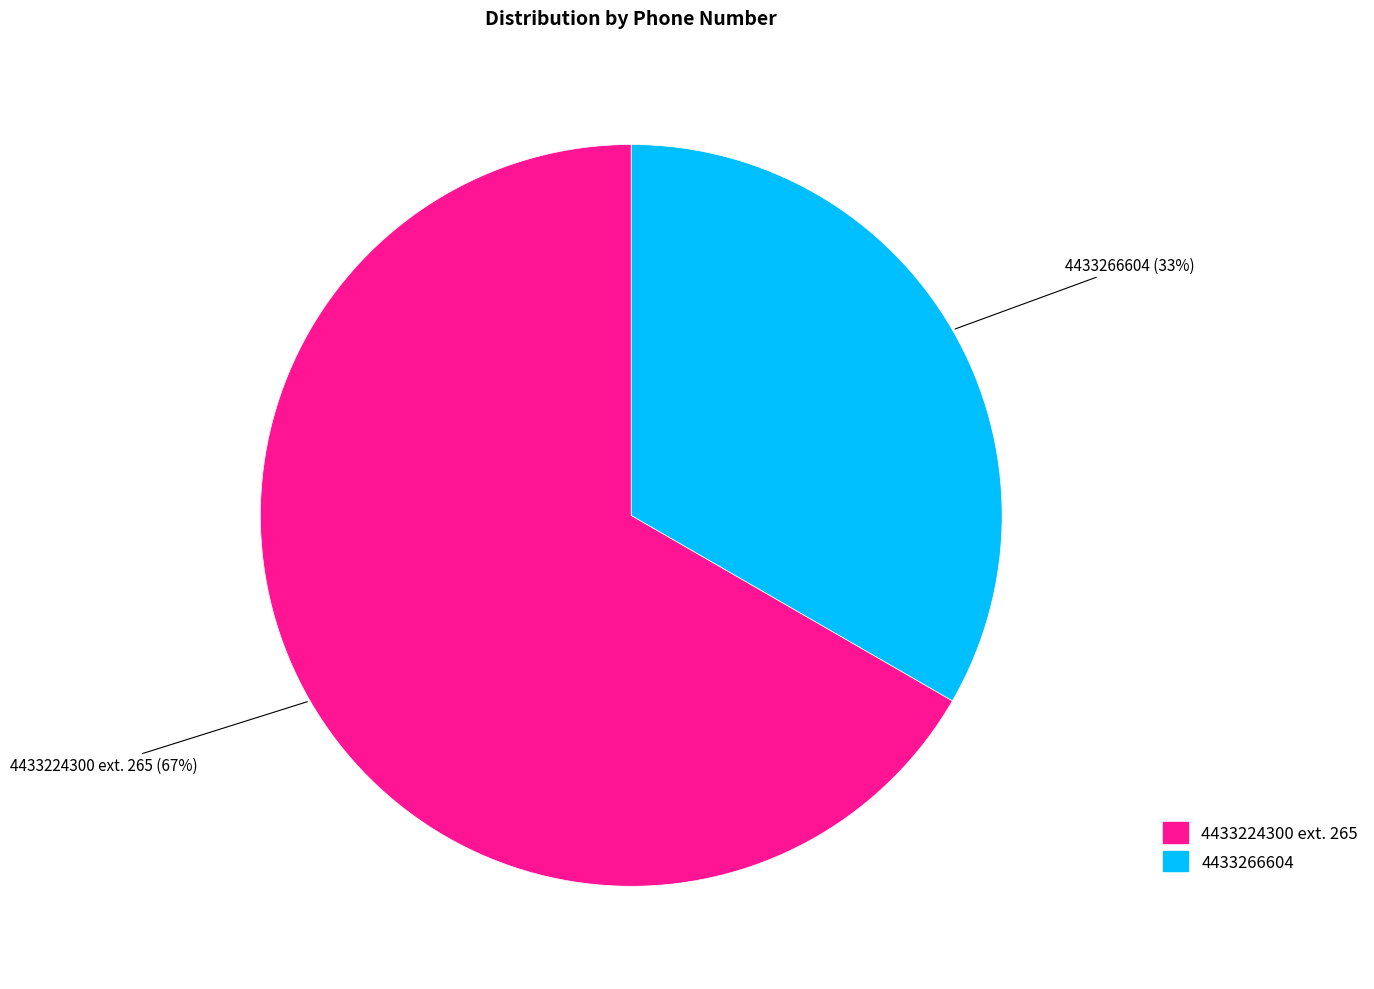

The 4433266604 slice represents 45% of the pie. True or false?

False